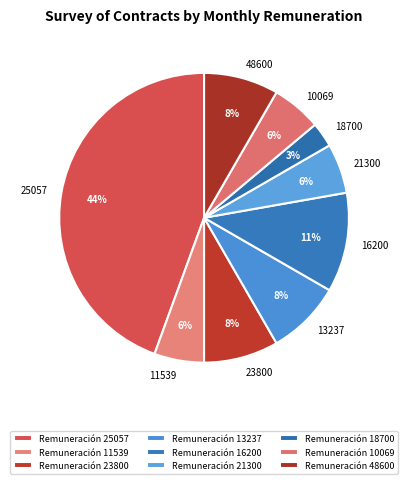

How many slices are in this pie chart?

9